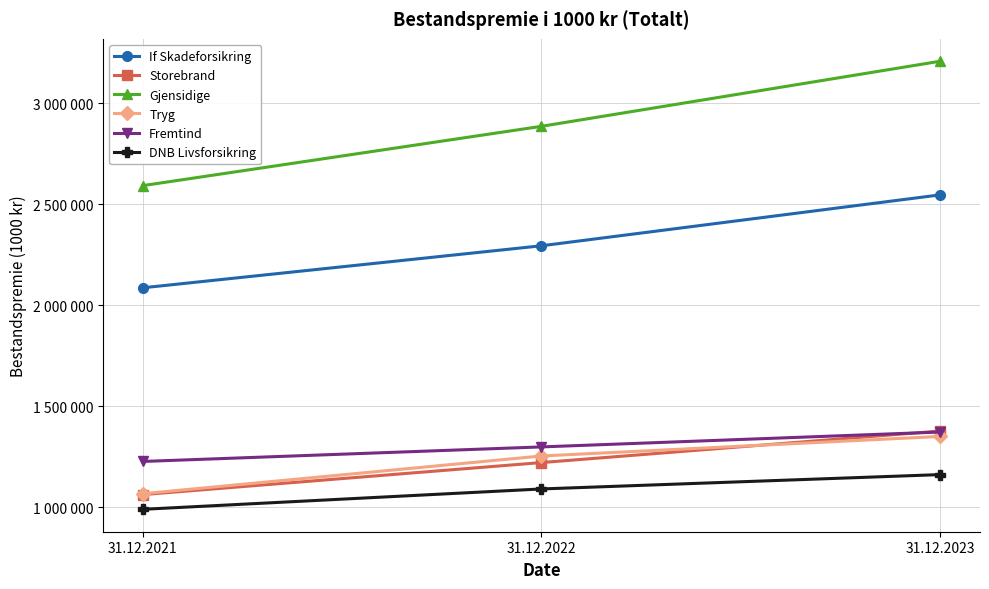

What are all the series names shown in the legend?

If Skadeforsikring, Storebrand, Gjensidige, Tryg, Fremtind, DNB Livsforsikring